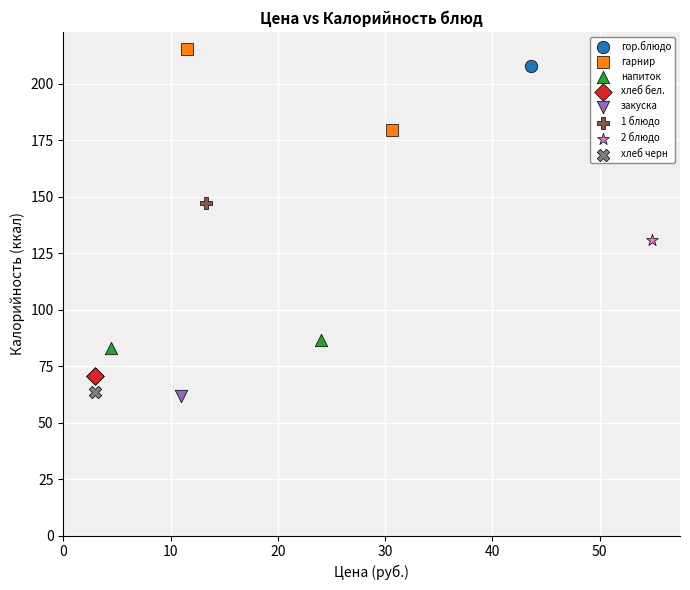

Which series reaches the maximum Y coordinate?

гарнир